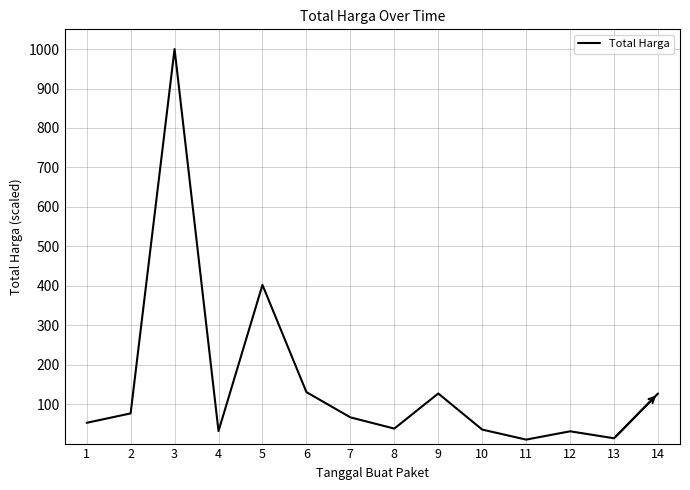

What is the minimum value shown in the chart?

10.1